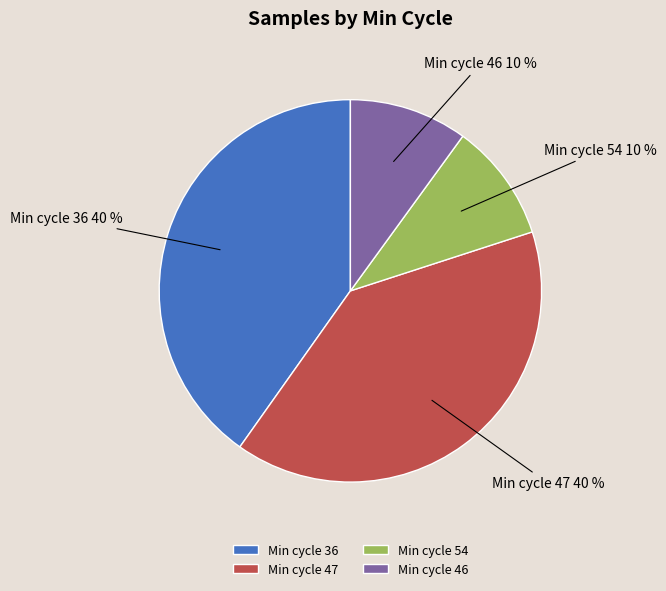

Is the sum of Min cycle 47 and Min cycle 36 greater than half?

Yes